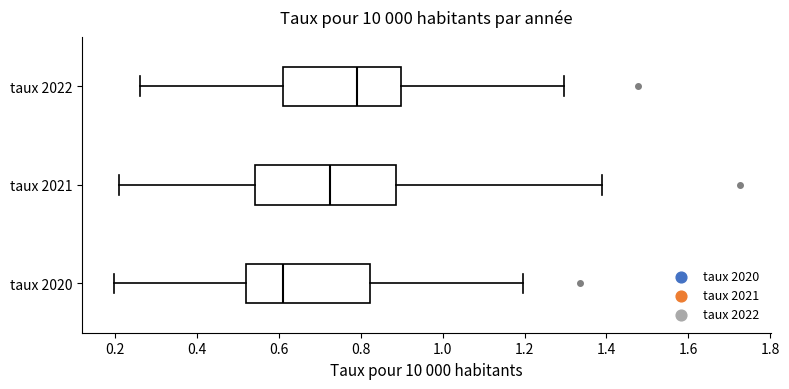

Where is the right edge of the box for taux 2021 on the x-axis? The values are not printed on the chart, so give them approximately, as read against the axis.

0.88